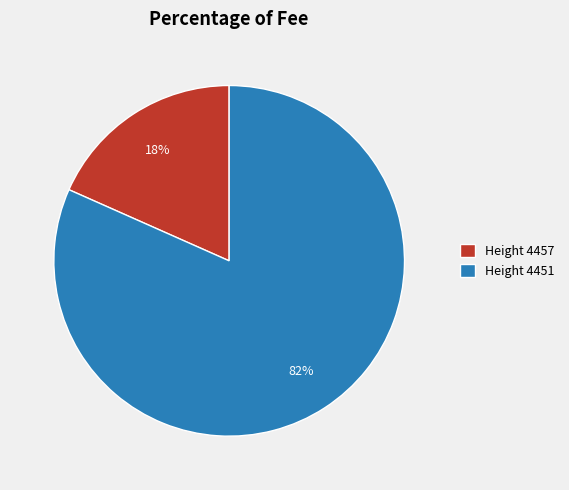

To the nearest percent, what is the average slice percentage?

50%